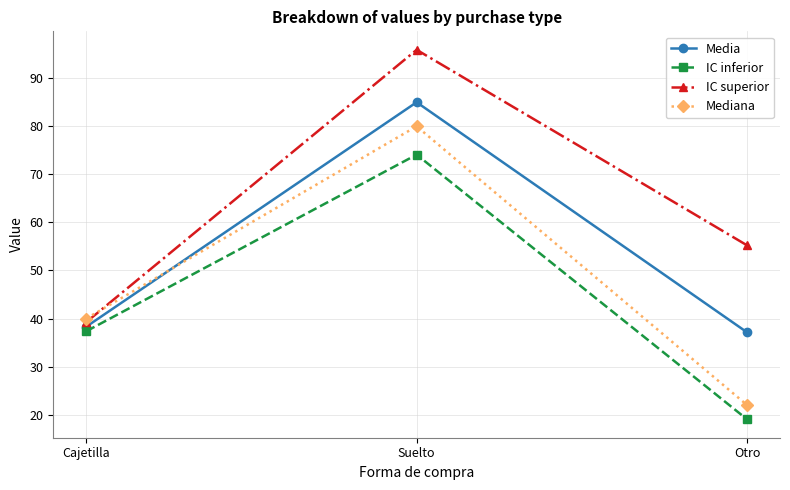

How many lines are shown in the chart?

4